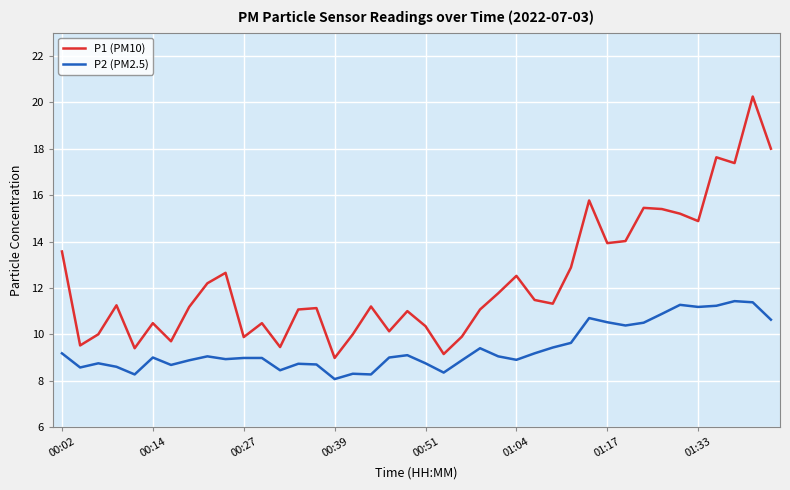

What is the minimum value shown in the chart?

8.1